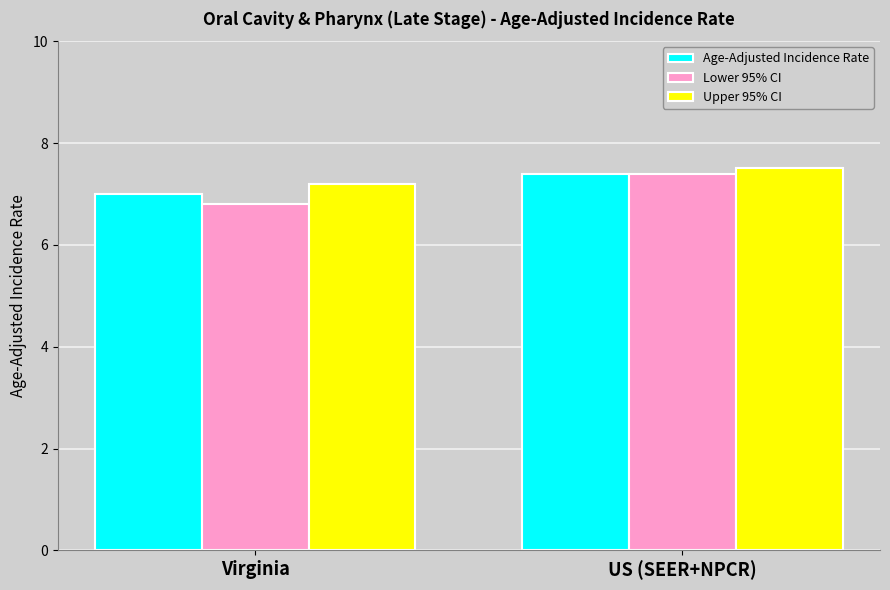

Does the chart contain any negative values?

No